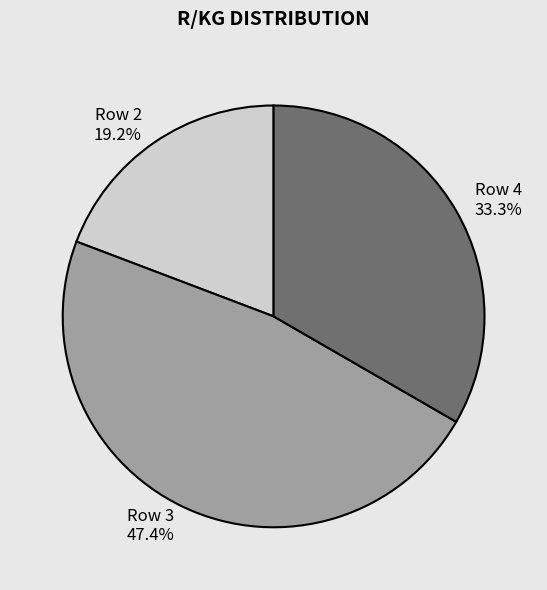

Is Row 2 the majority of the pie?

No